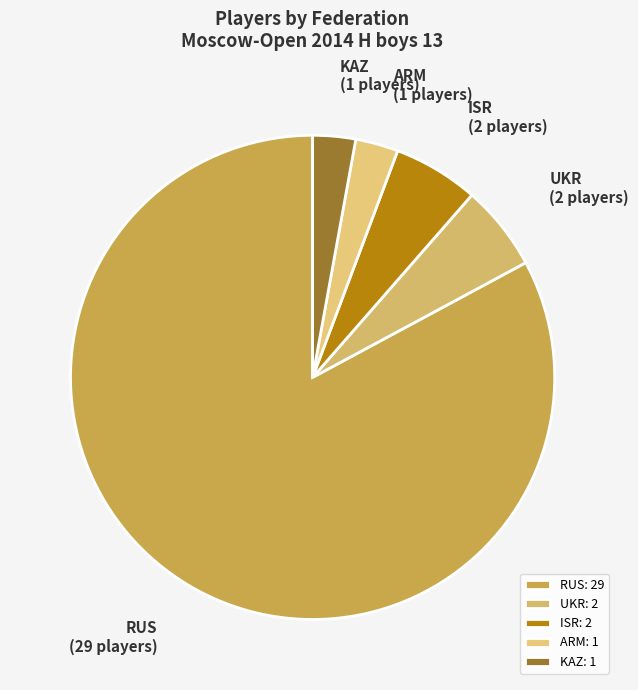

How many segments does this pie chart have?

5